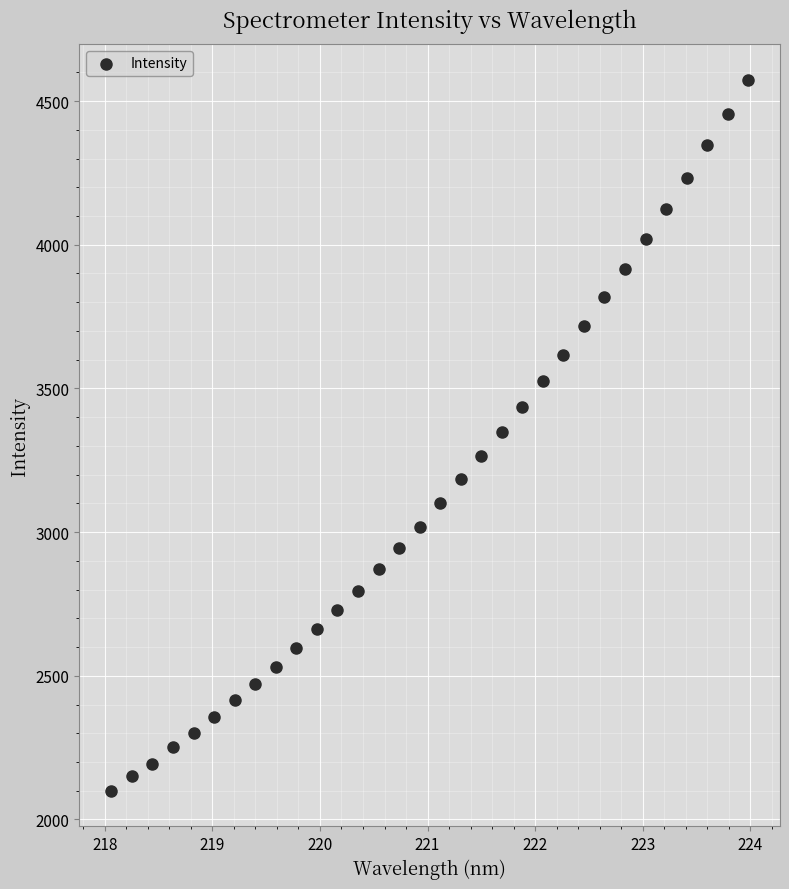

What is the range of X values (max minus min)?

5.9